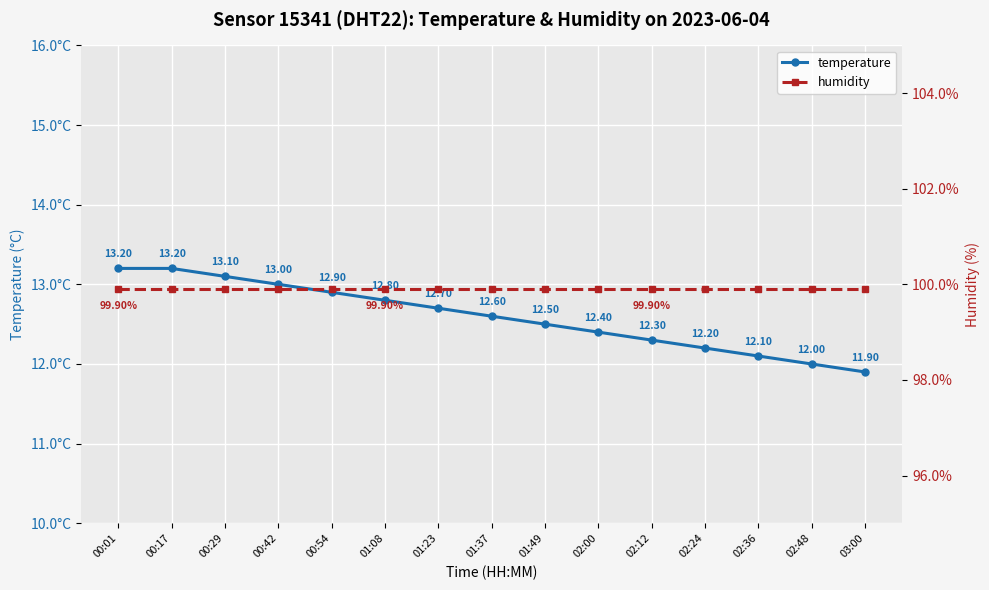

List the labels in order of temperature value, largest first.

00:01, 00:17, 00:29, 00:42, 00:54, 01:08, 01:23, 01:37, 01:49, 02:00, 02:12, 02:24, 02:36, 02:48, 03:00